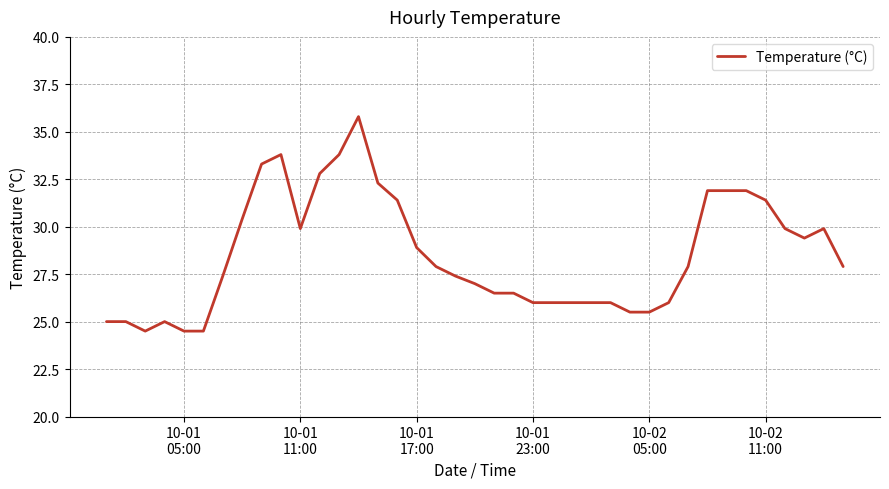

Does the chart have visible grid lines?

Yes